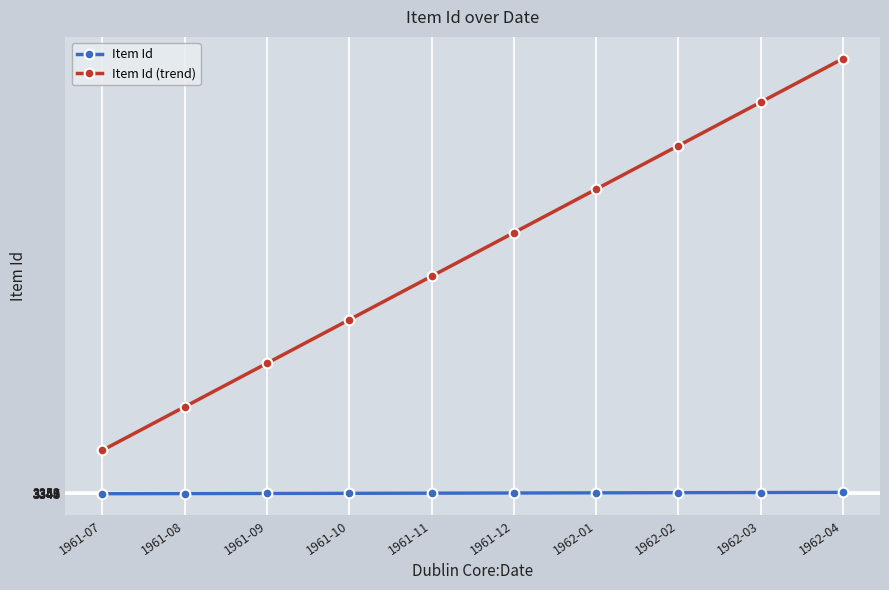

Which series has the largest range (max minus min)?

Item Id (trend)